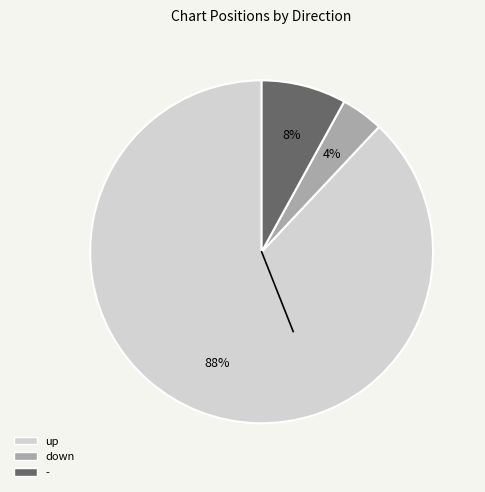

To the nearest percent, what portion does - represent?

8%